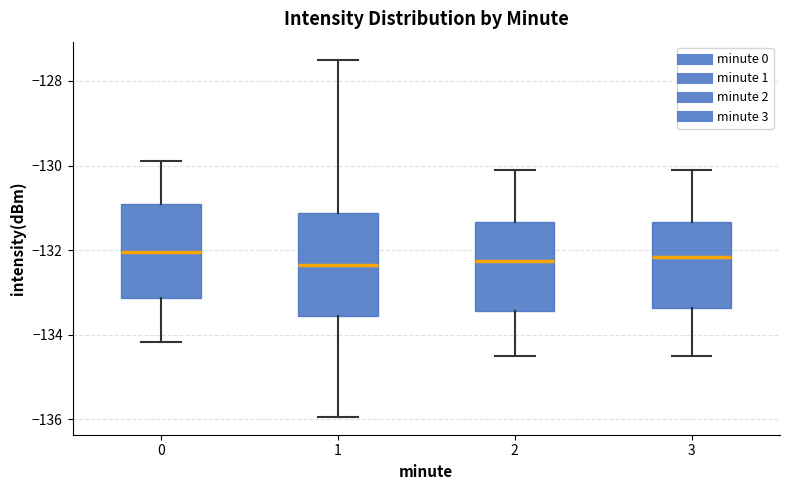

Reading left to right, transcribe this box plot: for each box, give where its median line is, the range the box spans, and where its two whiskers end, as read against the y-axis. The values are not printed on the chart, so give them approximately, as read against the axis.

0: median -132.0, box -133.2 to -131.0, whiskers -134.2 to -129.8
1: median -132.4, box -133.6 to -131.2, whiskers -136.0 to -127.4
2: median -132.2, box -133.4 to -131.4, whiskers -134.4 to -130.0
3: median -132.2, box -133.4 to -131.4, whiskers -134.4 to -130.0